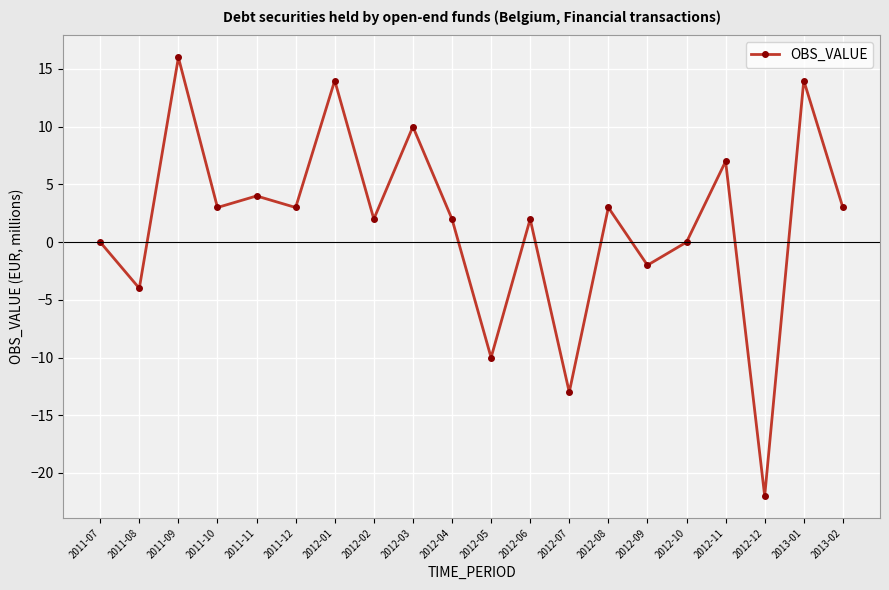

At which category does the data reach its first local valley?

2011-08